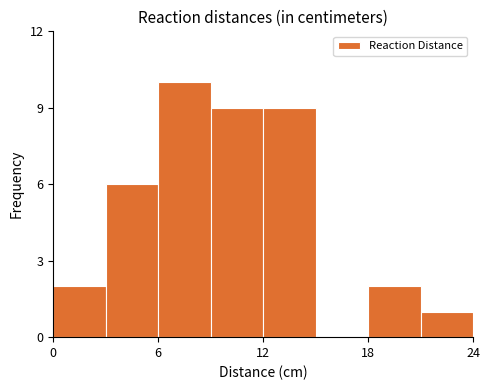

Read against the x-axis, roughly where is the centre of the tallest bar?

8